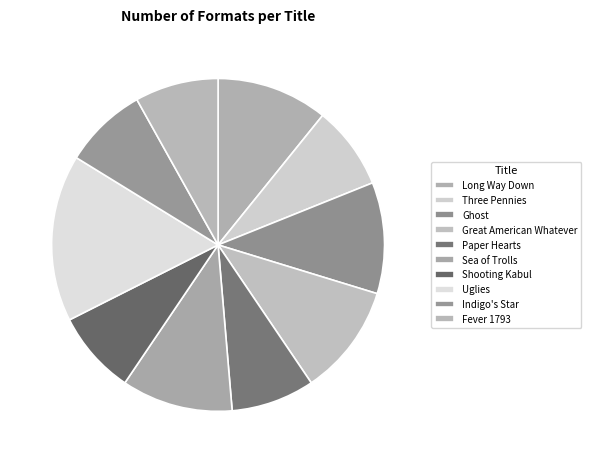

True or false: Uglies accounts for 16% of the total.

True